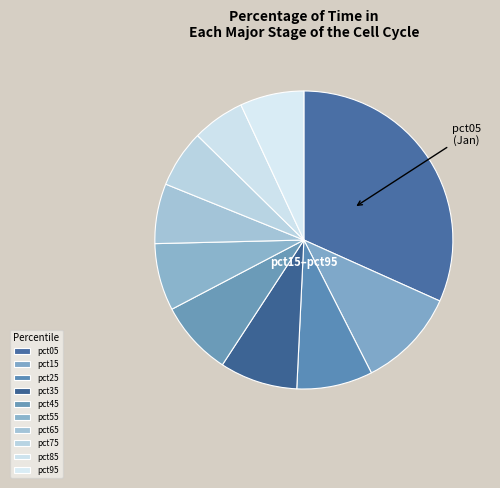

How many slices are in this pie chart?

10